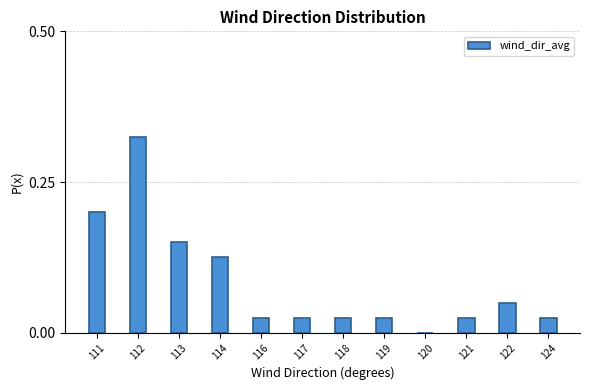

Which category has the highest value across all series?

112